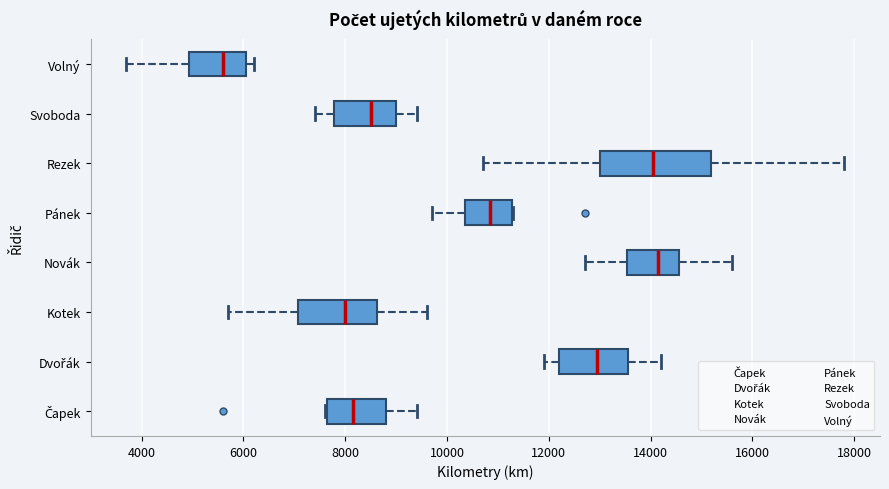

Reading bottom to top, transcribe this box plot: for each box, give where its median line is, the range the box spans, and where its two whiskers end, as read against the x-axis. The values are not printed on the chart, so give them approximately, as read against the axis.

Čapek: median 8200, box 7600 to 8800, whiskers 7600 to 9400
Dvořák: median 13000, box 12200 to 13600, whiskers 12000 to 14200
Kotek: median 8000, box 7000 to 8600, whiskers 5800 to 9600
Novák: median 14200, box 13600 to 14600, whiskers 12800 to 15600
Pánek: median 10800, box 10400 to 11200, whiskers 9800 to 11400
Rezek: median 14000, box 13000 to 15200, whiskers 10800 to 17800
Svoboda: median 8600, box 7800 to 9000, whiskers 7400 to 9400
Volný: median 5600, box 5000 to 6000, whiskers 3800 to 6200